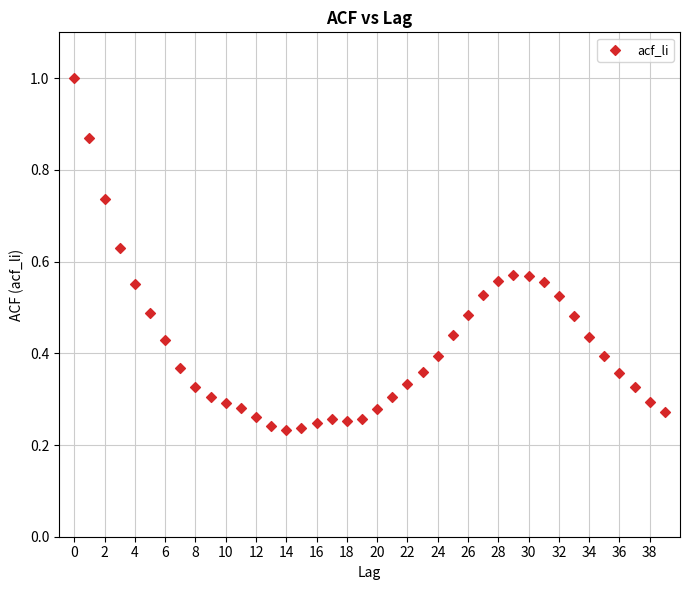

What is the range of Y values (max minus min)?

0.8